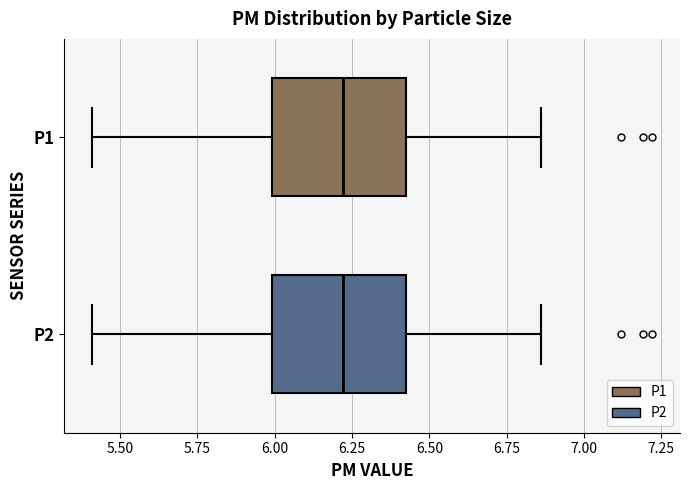

Reading bottom to top, read every box against the x-axis: the position of its median line, the range the box covers, and the ends of its whiskers. The values are not printed on the chart, so give them approximately, as read against the axis.

P2: median 6.20, box 6.00 to 6.45, whiskers 5.40 to 6.85
P1: median 6.20, box 6.00 to 6.45, whiskers 5.40 to 6.85